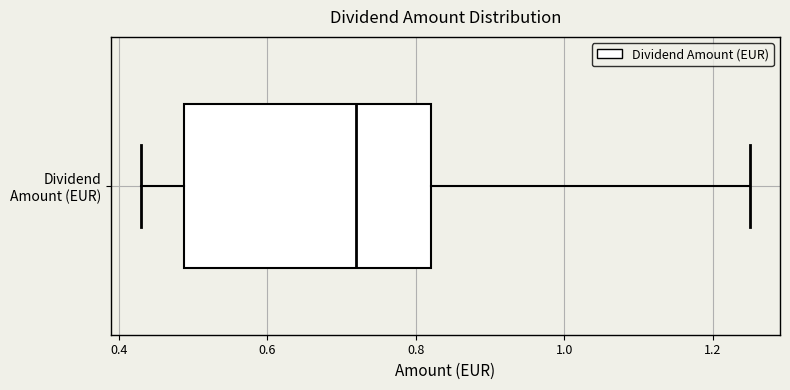

Read this box plot against the x-axis: the position of the median line, the range covered by the box, and the ends of both whiskers. The values are not printed on the chart, so give them approximately, as read against the axis.

median 0.72, box 0.48 to 0.82, whiskers 0.44 to 1.26